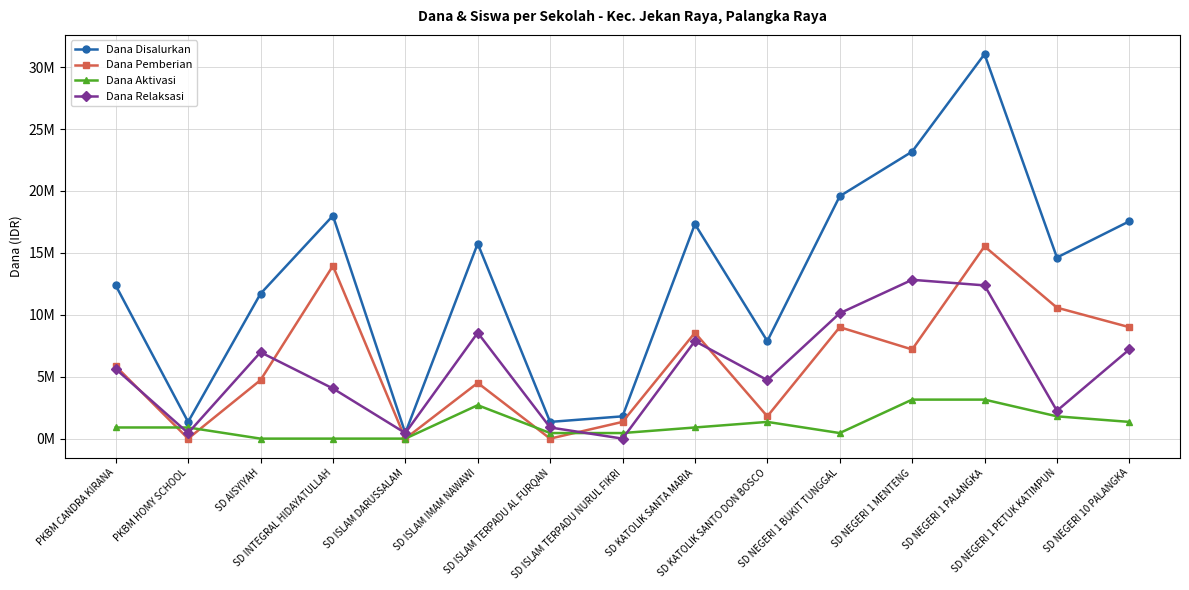

At which label does Dana Disalurkan reach its peak?

SD NEGERI 1 PALANGKA